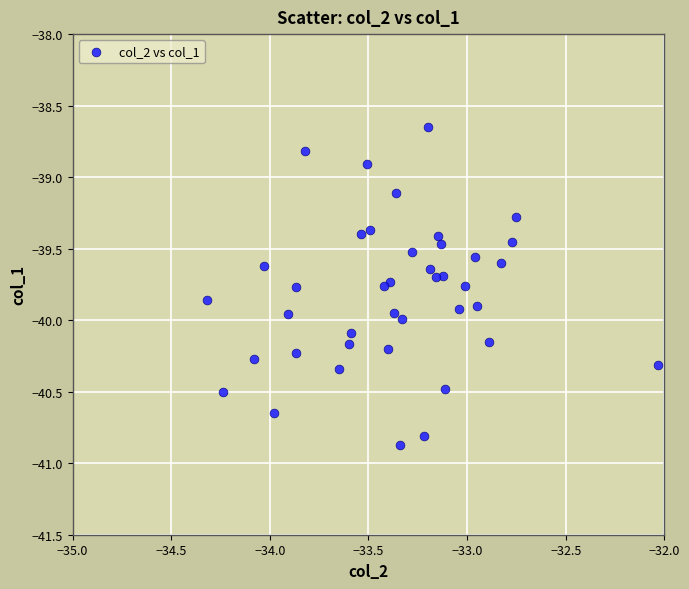

What is the range of Y values (max minus min)?

2.2